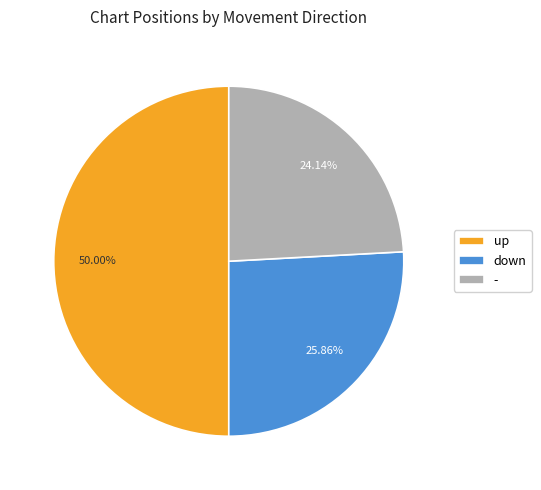

To the nearest percent, what portion does down represent?

26%